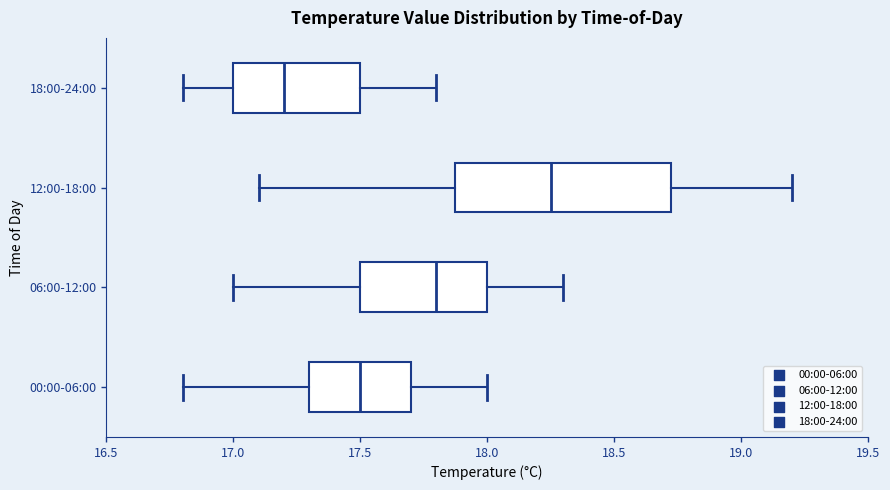

Which box has the furthest to the left median line?

18:00-24:00